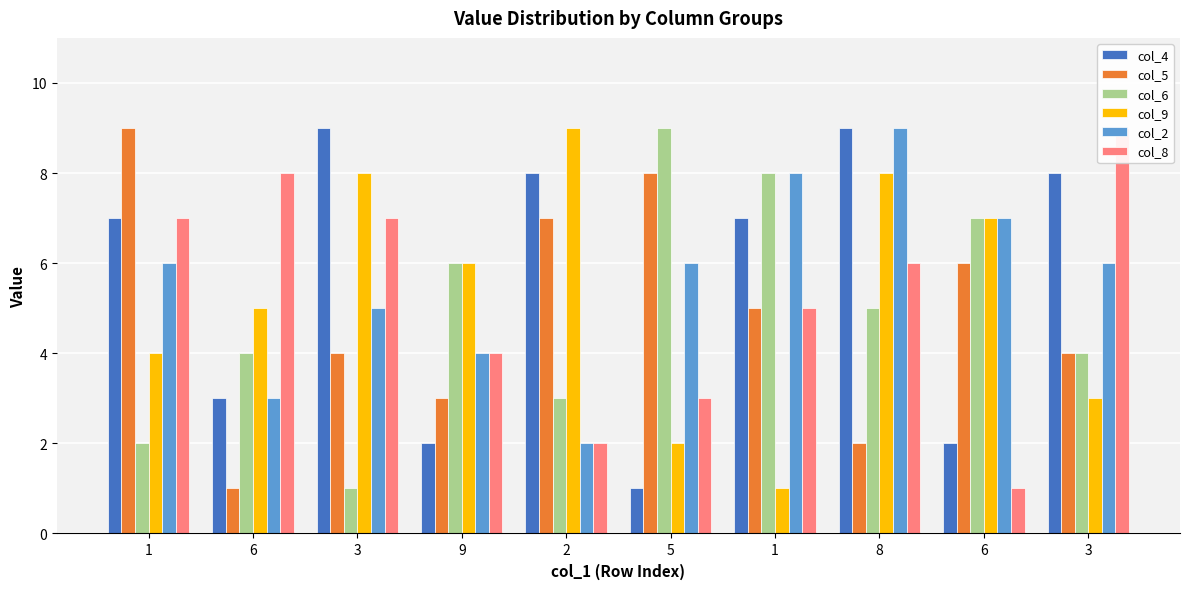

Which series has the largest total across all categories?

col_4